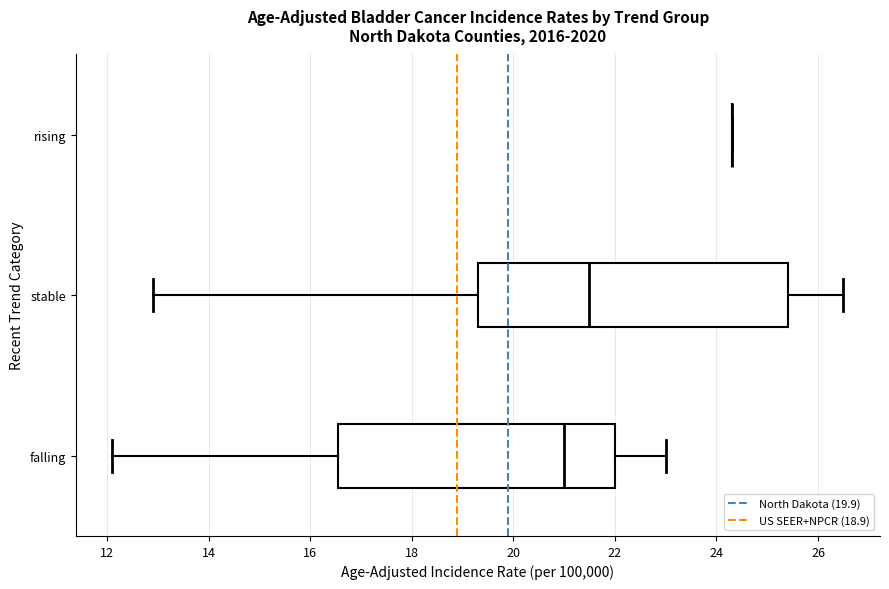

Reading bottom to top, transcribe this box plot: for each box, give where its median line is, the range the box spans, and where its two whiskers end, as read against the x-axis. The values are not printed on the chart, so give them approximately, as read against the axis.

falling: median 21.0, box 16.6 to 22.0, whiskers 12.2 to 23.0
stable: median 21.6, box 19.4 to 25.4, whiskers 13.0 to 26.6
rising: box collapsed to a line at 24.4, whiskers 24.4 to 24.4